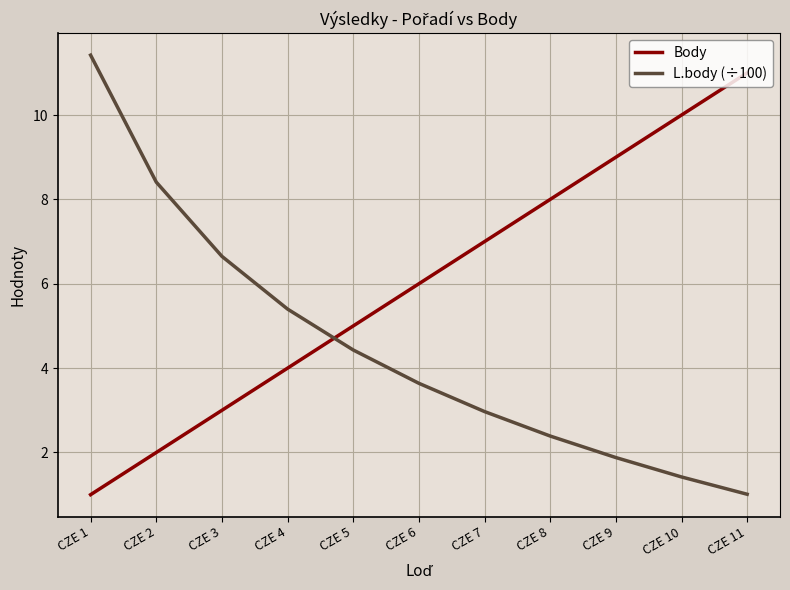

At which category is the sum across all series the highest?

CZE 1